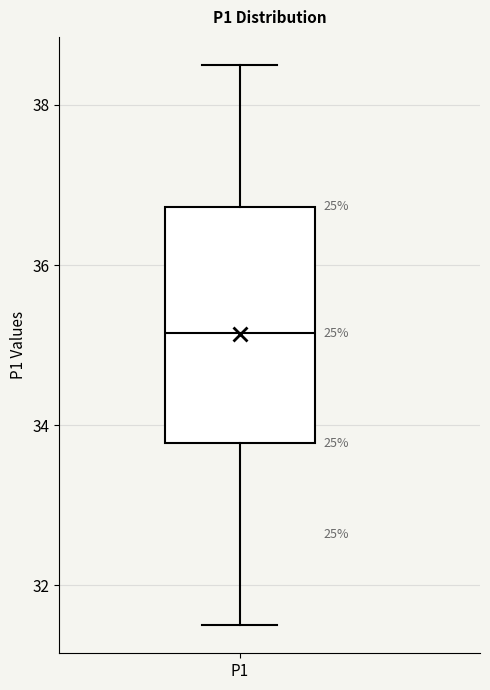

Read this box plot against the y-axis: the position of the median line, the range covered by the box, and the ends of both whiskers. The values are not printed on the chart, so give them approximately, as read against the axis.

median 35.2, box 33.8 to 36.8, whiskers 31.6 to 38.6